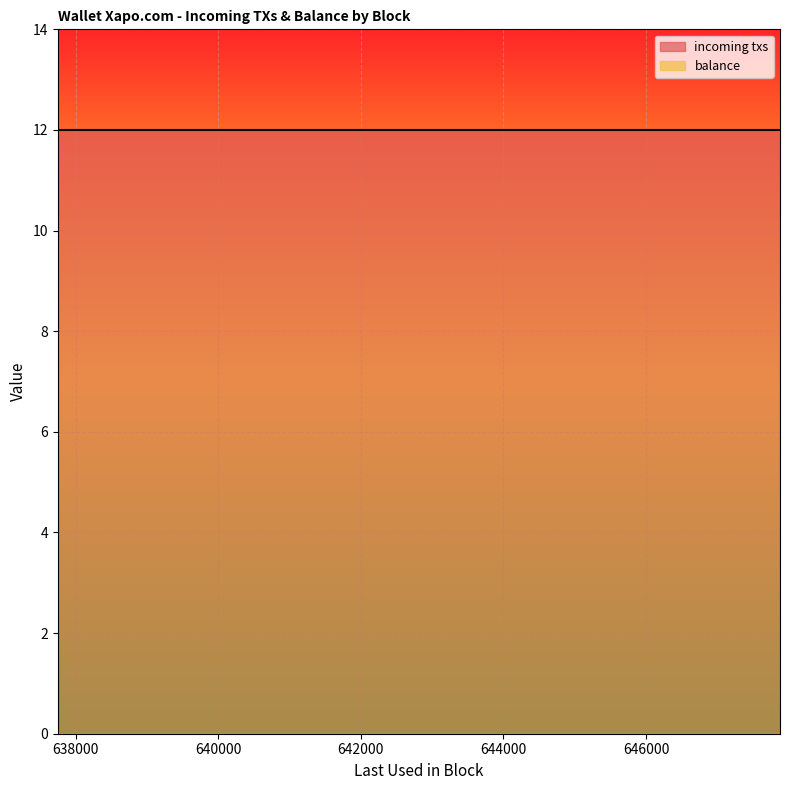

Which series has the largest total across all categories?

incoming txs